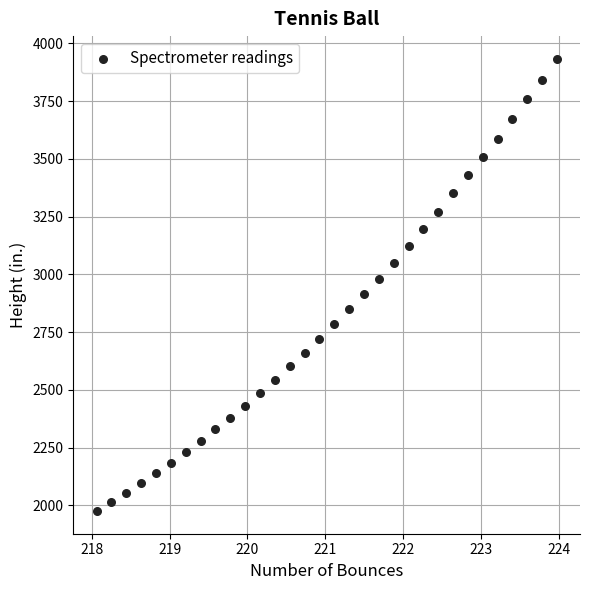

What is the range of X values (max minus min)?

5.9